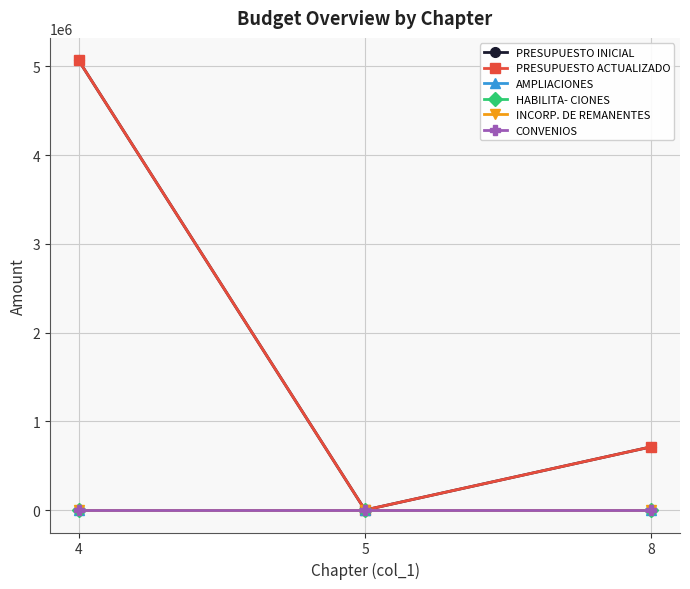

Between 5 and 4, which is larger?

4